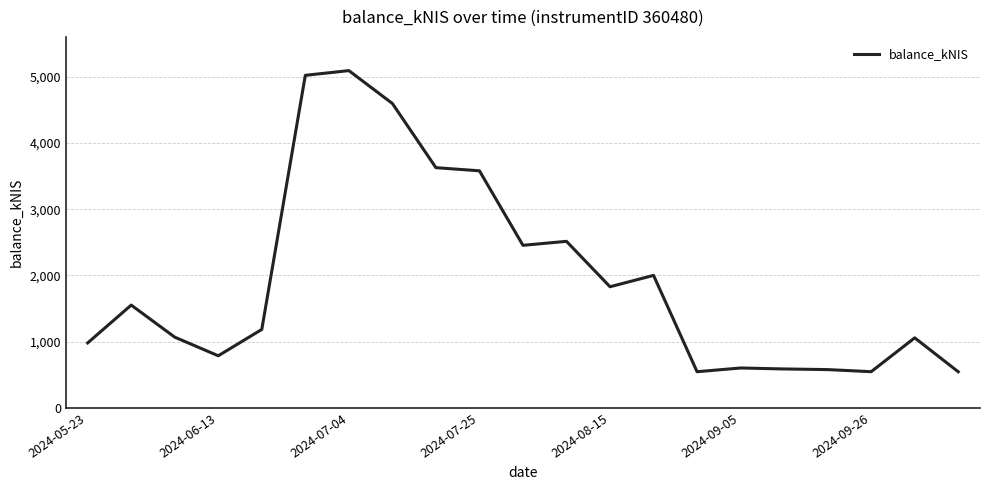

What is the greatest value displayed?

5092.4